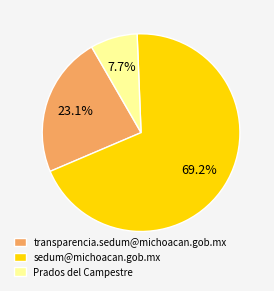

What percentage do sedum@michoacan.gob.mx and transparencia.sedum@michoacan.gob.mx together represent?

92.3%